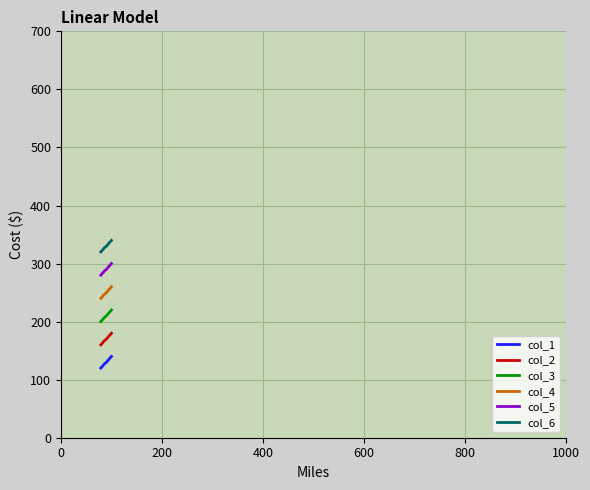

What is the difference between the maximum and minimum values in the col_6 series?

20